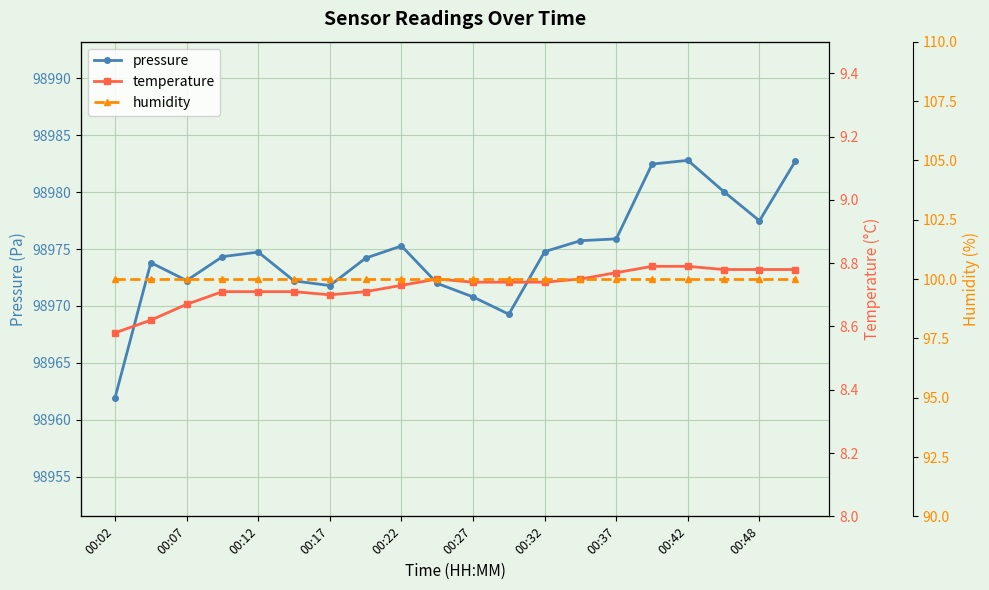

True or false: pressure has a value of 50611.5 at 00:02.

False